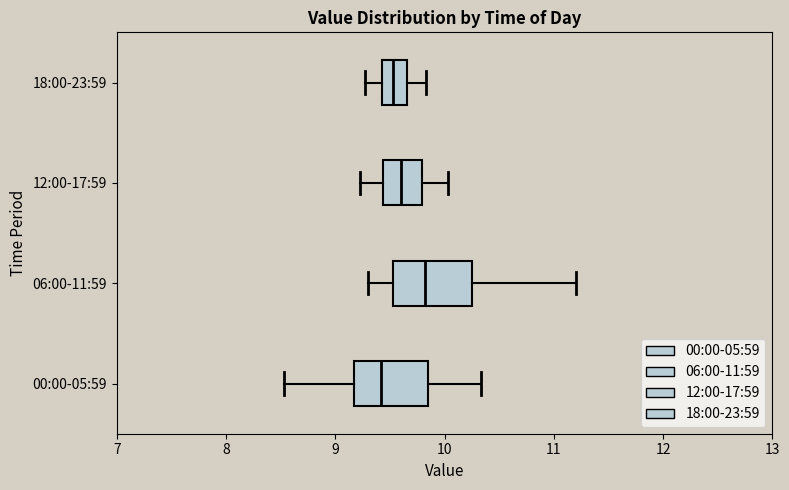

Where is the left edge of the box for 00:00-05:59 on the x-axis? The values are not printed on the chart, so give them approximately, as read against the axis.

9.2